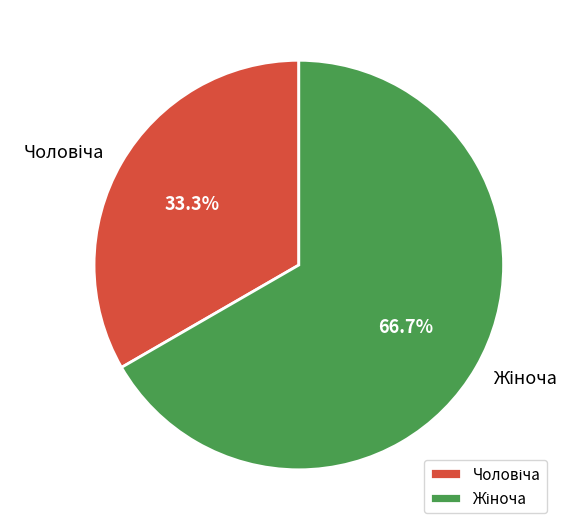

To the nearest percent, what is the average slice percentage?

50%